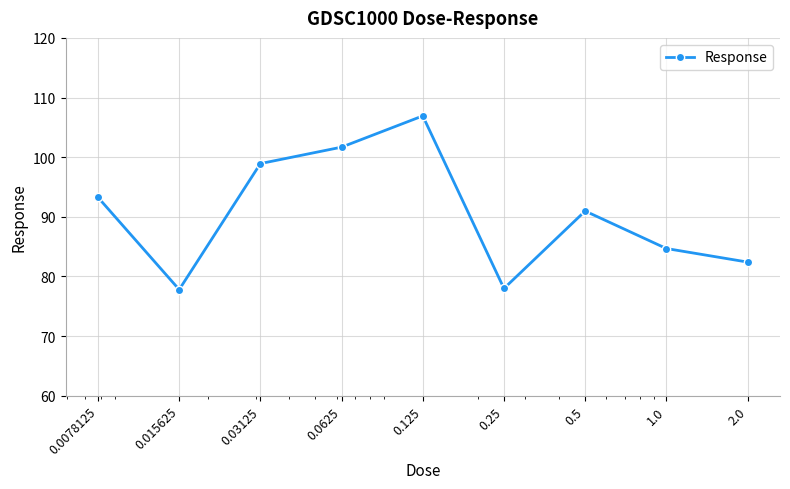

What is the difference between the maximum and second lowest values?

28.9